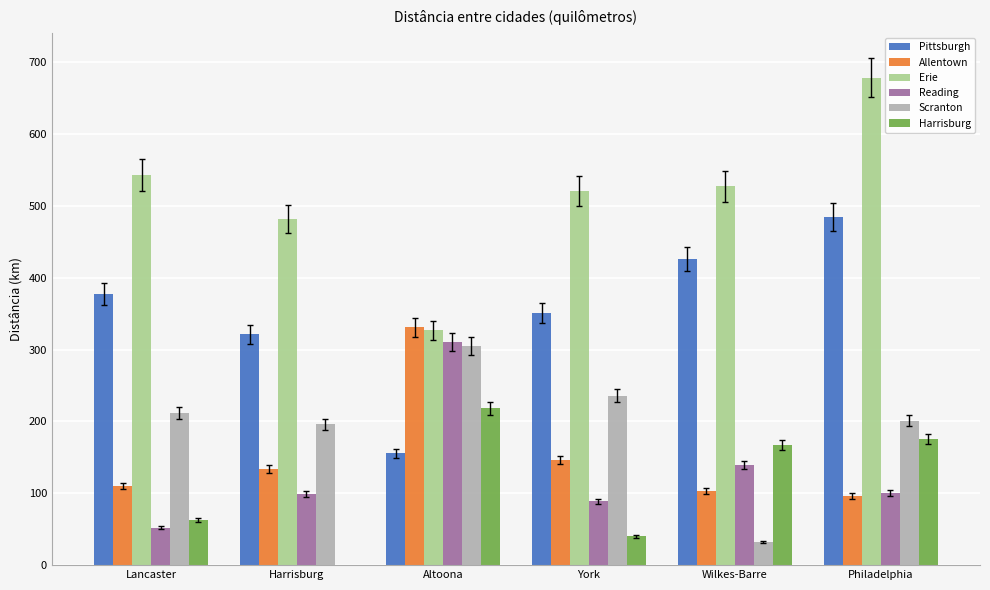

Where is Allentown nearest to the value 213?

York